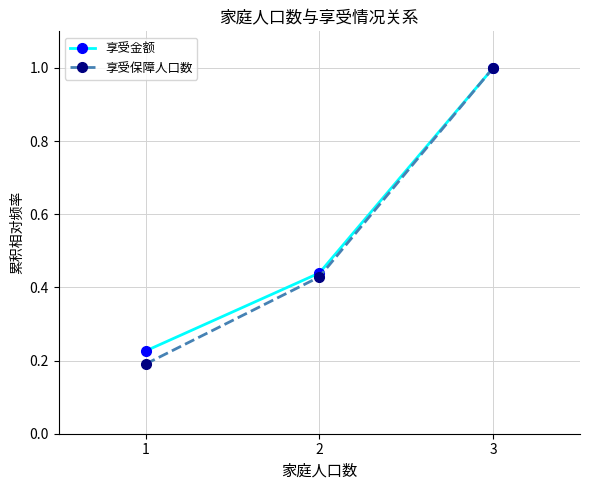

How many 享受金额 values are between 0 and 1?

3